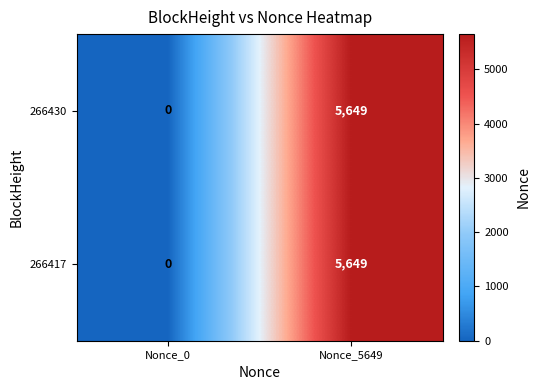

What is the maximum value for 266417?

5649